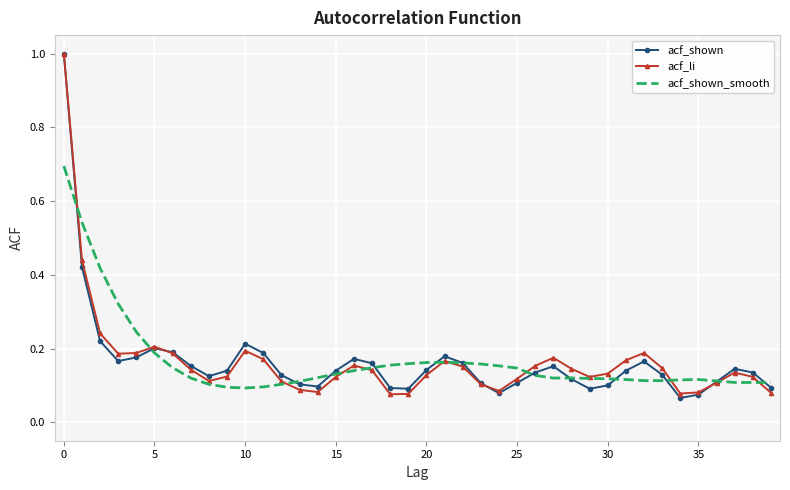

What is the maximum value for acf_li?

1.0